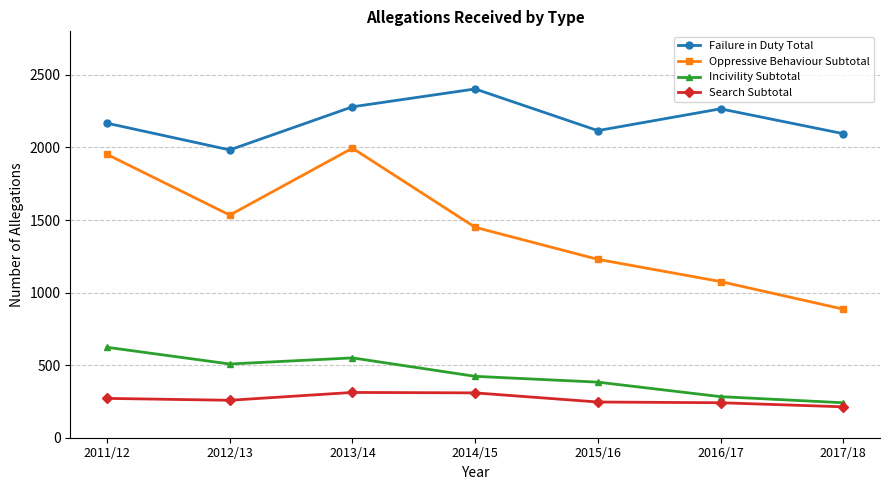

True or false: Incivility Subtotal has a value of 378 at 2013/14.

False